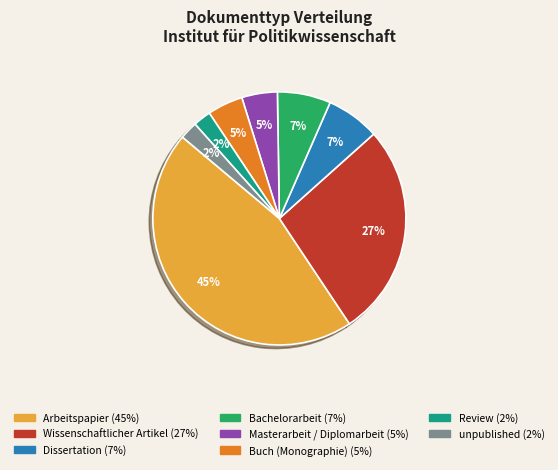

True or false: Dissertation accounts for 1% of the total.

False